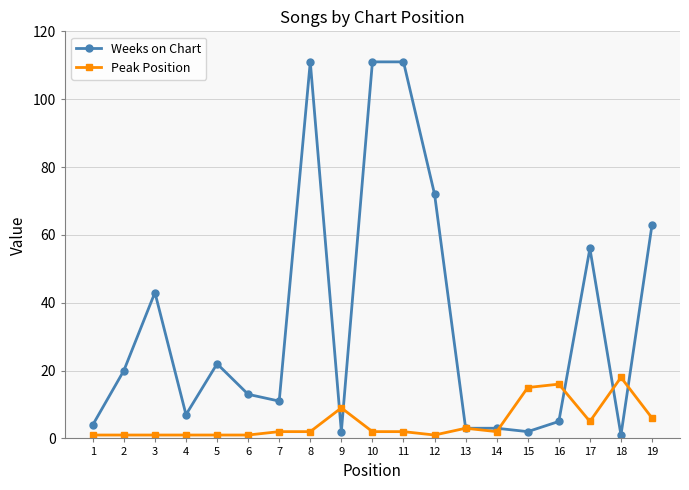

Is the value of Peak Position at 7 greater than the value of Weeks on Chart at 10?

No